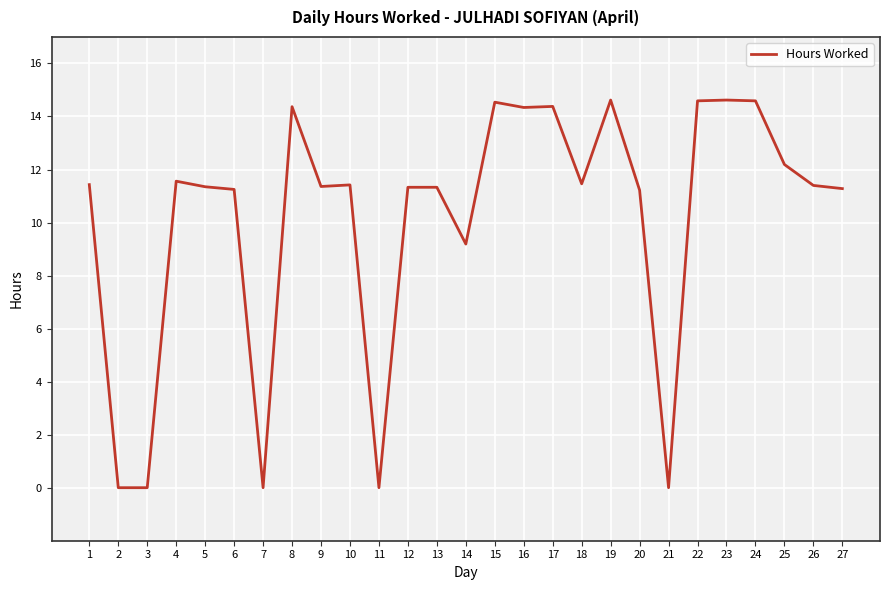

What is the average value?

10.1